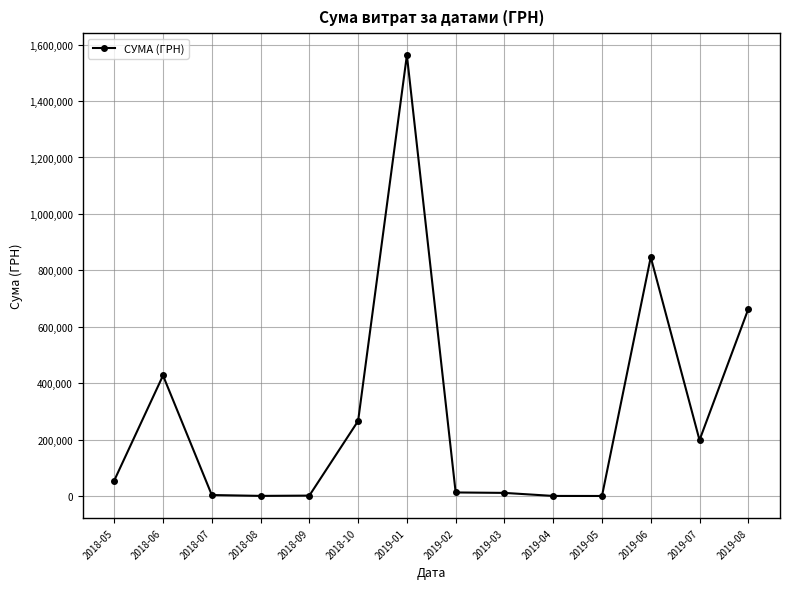

Which has a higher value, 2018-07 or 2019-06?

2019-06